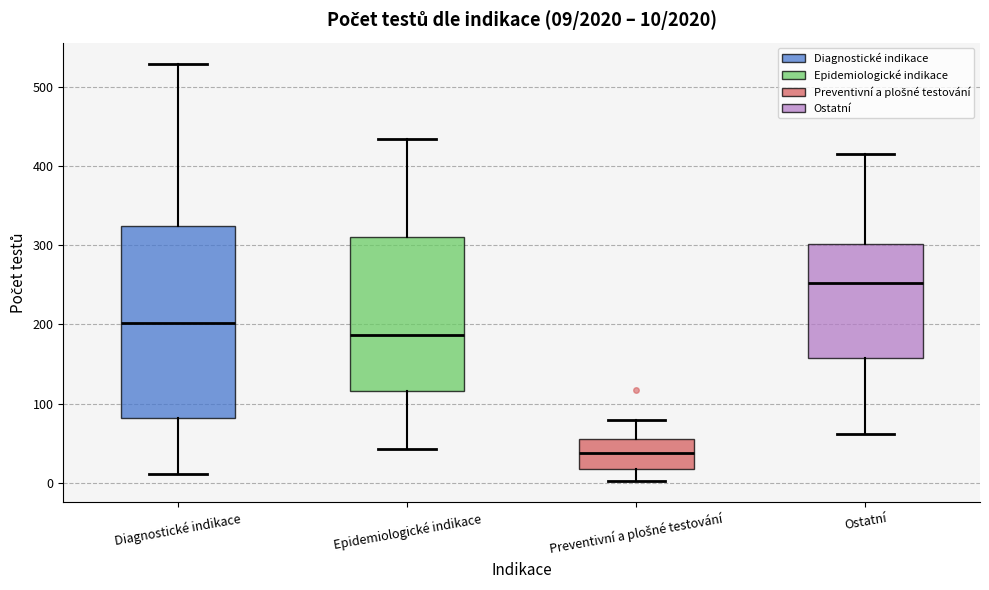

Which box is the tallest, from its lower edge to its upper edge?

Diagnostické indikace